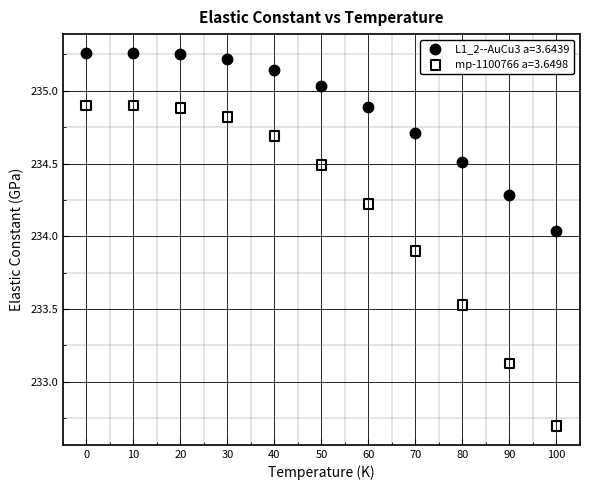

Which series contains the lowest Y value?

mp-1100766 a=3.6498